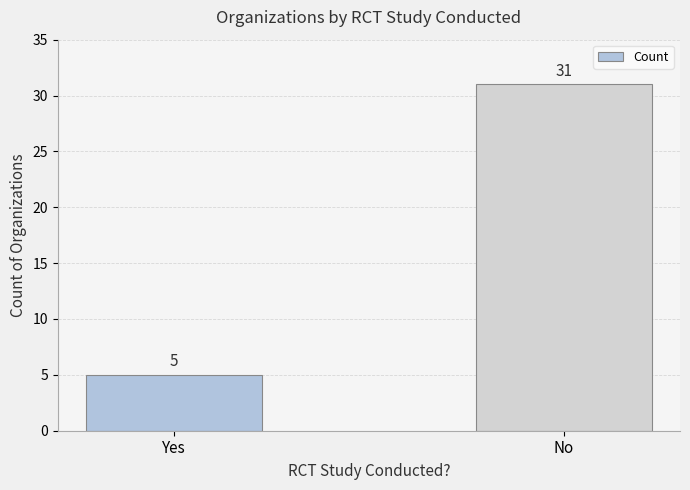

The chart shows a value of 31 at No. True or false?

True